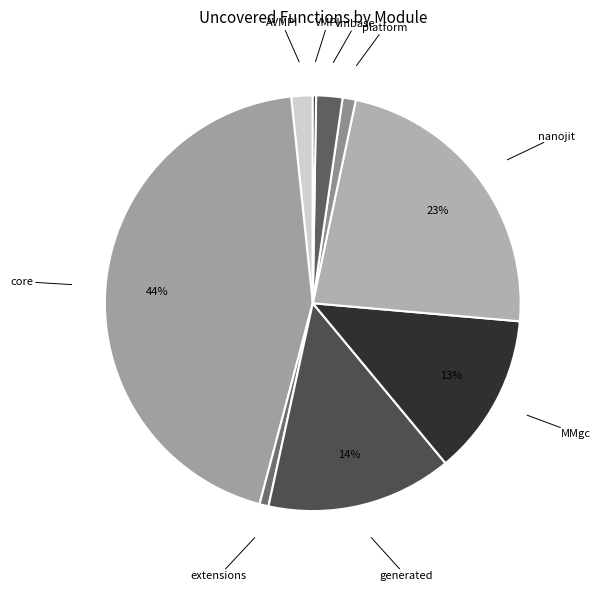

Approximately how many times larger is the value at nanojit compared to MMgc?

1.8